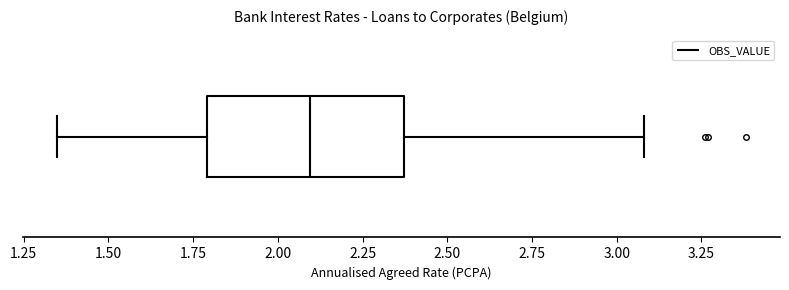

Transcribe this box plot: give where the median line is, the range the box spans, and where the two whiskers end, as read against the x-axis. The values are not printed on the chart, so give them approximately, as read against the axis.

median 2.10, box 1.80 to 2.35, whiskers 1.35 to 3.10